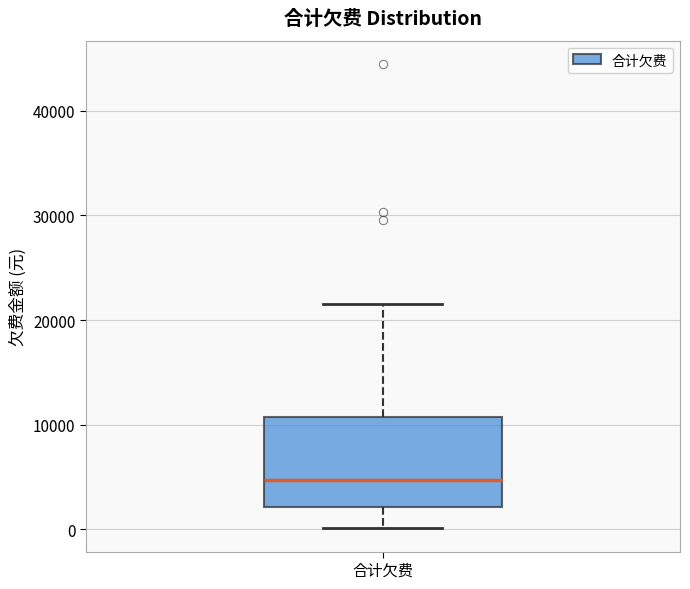

Read this box plot against the y-axis: the position of the median line, the range covered by the box, and the ends of both whiskers. The values are not printed on the chart, so give them approximately, as read against the axis.

median 5000, box 2000 to 11000, whiskers 0 to 22000